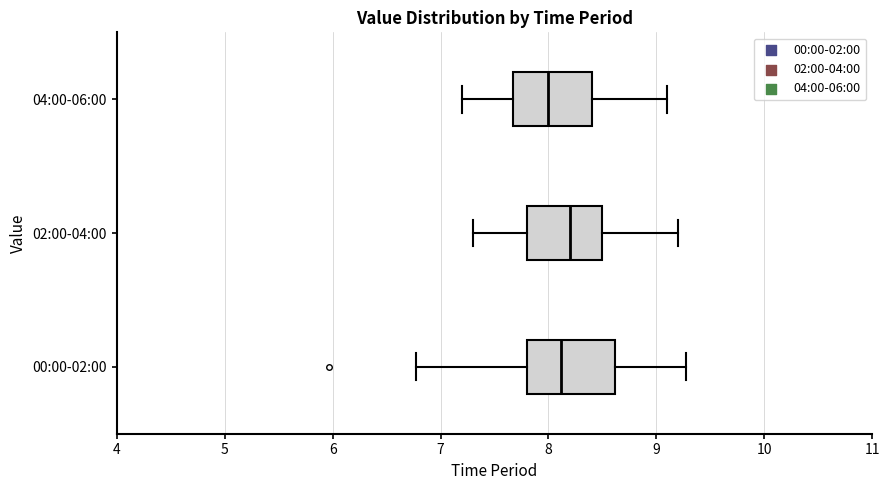

Where does the right whisker of the box for 02:00-04:00 end on the x-axis? The values are not printed on the chart, so give them approximately, as read against the axis.

9.2